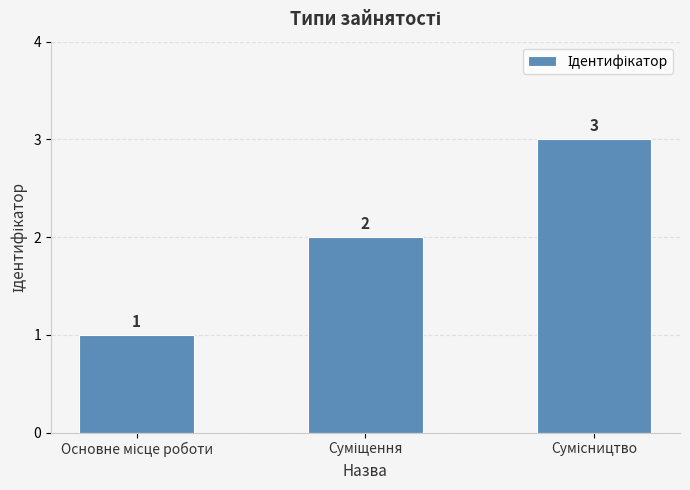

How many values are between 1 and 3?

3